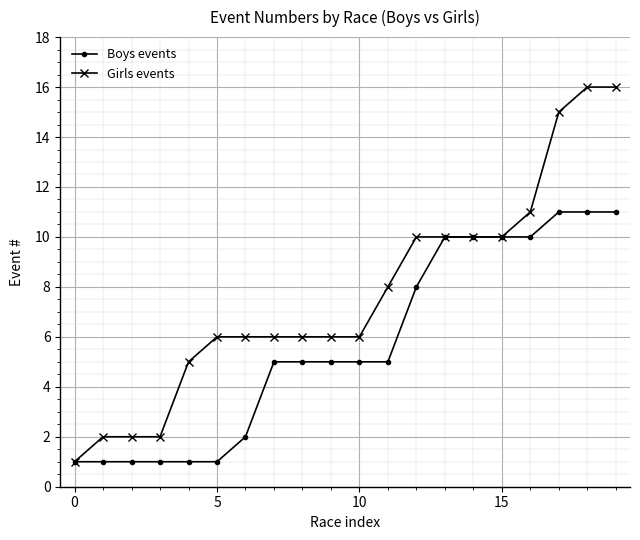

Count the number of categories in the chart.

20